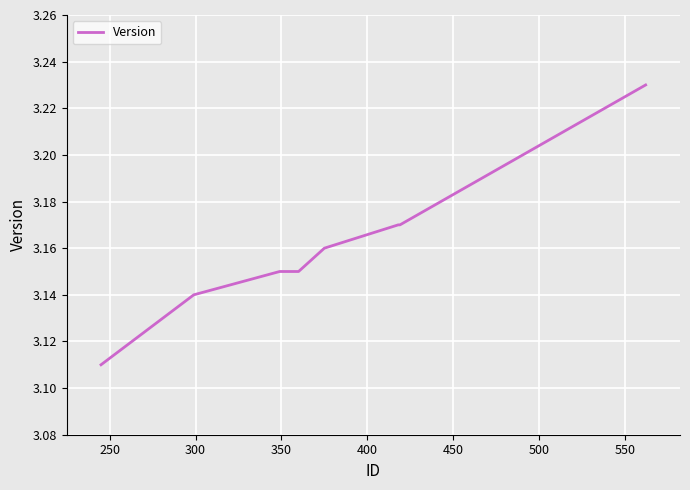

Is this an area chart (filled region under the line)?

No